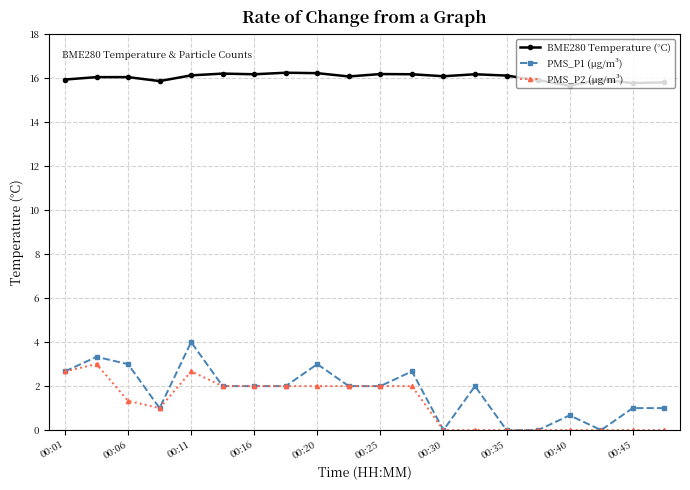

List the series in order of their peak value, highest first.

BME280 Temperature (°C), PMS_P1 (µg/m³), PMS_P2 (µg/m³)